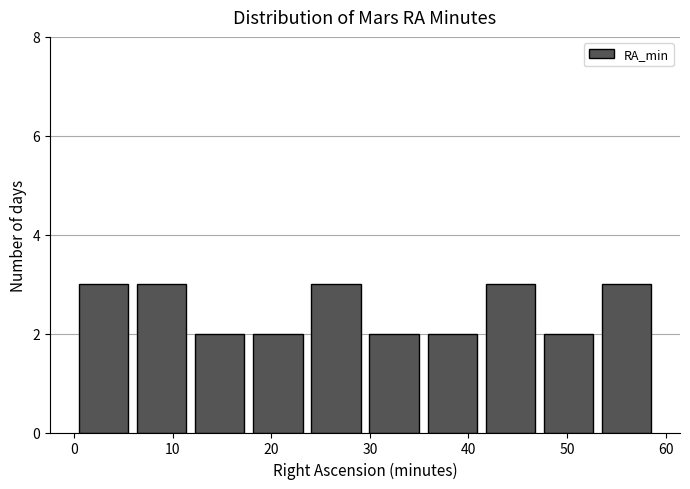

Reading left to right, list every bar in this chart as the range it spans on the x-axis followed by its height. Neither the bar edges nor the heights are printed on the chart, so give them approximately, as read against the axes.

0.0 to 5.9: 3
5.9 to 11.8: 3
11.8 to 17.7: 2
17.7 to 23.6: 2
23.6 to 29.5: 3
29.5 to 35.4: 2
35.4 to 41.3: 2
41.3 to 47.2: 3
47.2 to 53.1: 2
53.1 to 59.0: 3